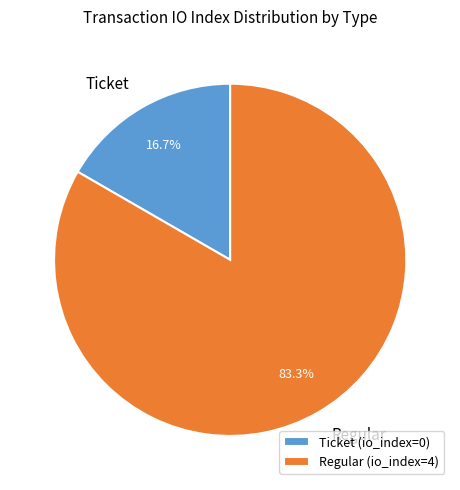

To the nearest percent, what is the average slice percentage?

50%